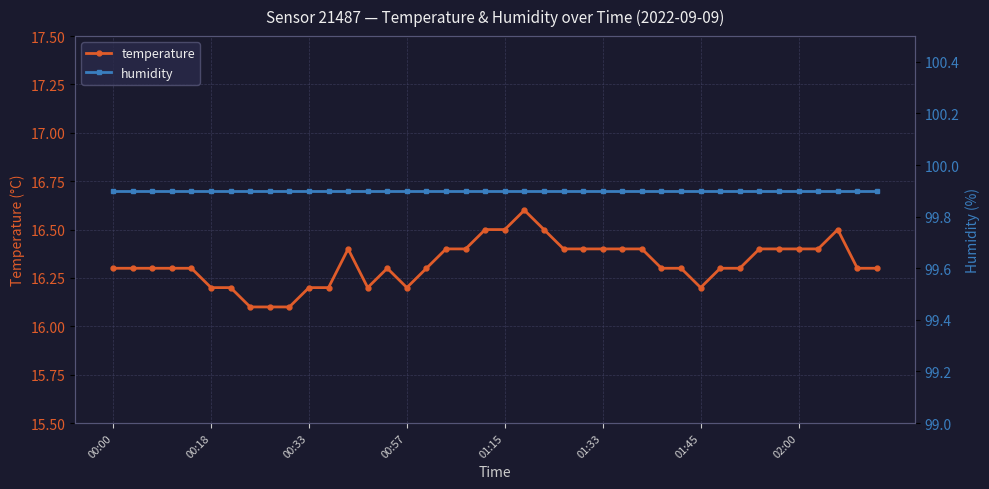

Is it true that temperature equals 7.6 at 00:33?

False